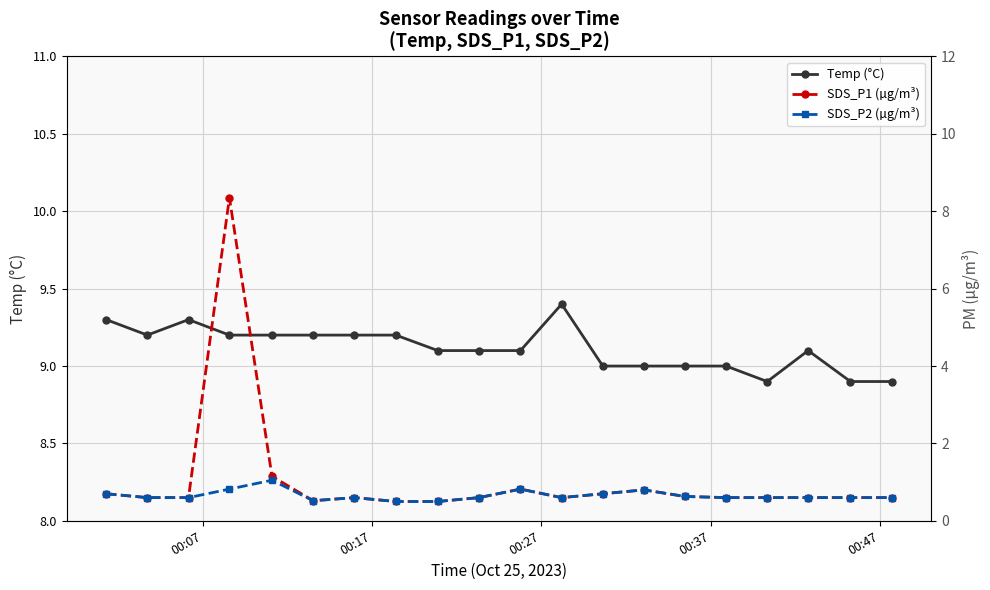

What is the value of the Temp (°C) point at the 11th from the left?

9.1